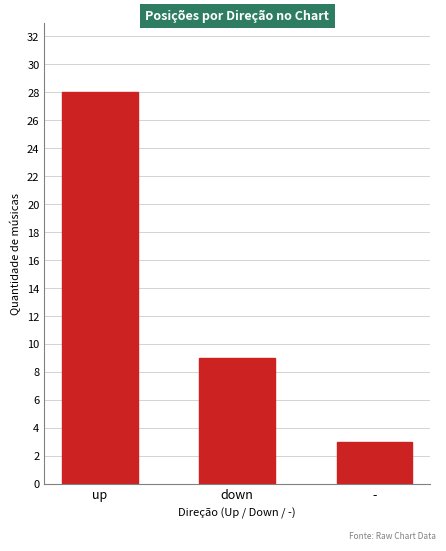

What is the change in value from up to -?

-25